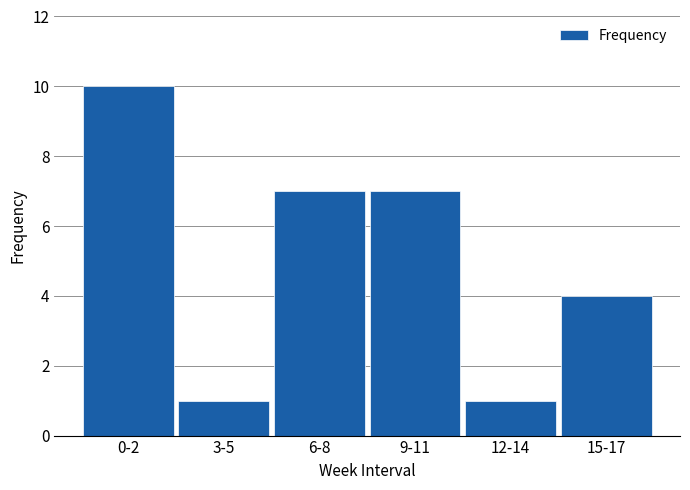

Reading left to right, transcribe all the data shown in this chart.

10	1	7	7	1	4